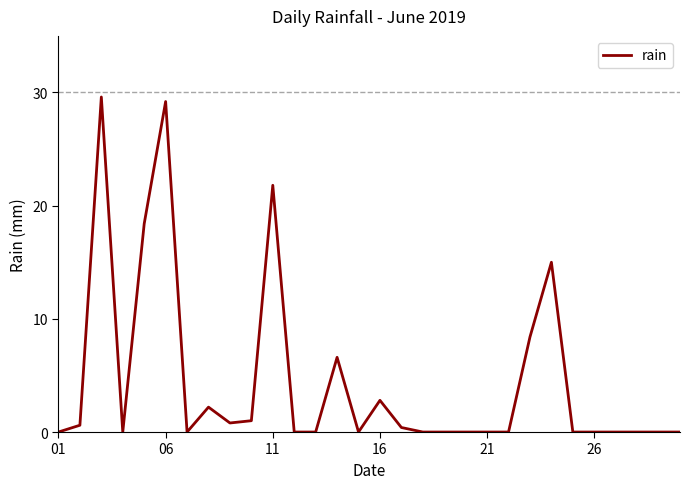

What is the difference between the maximum and minimum values?

29.6